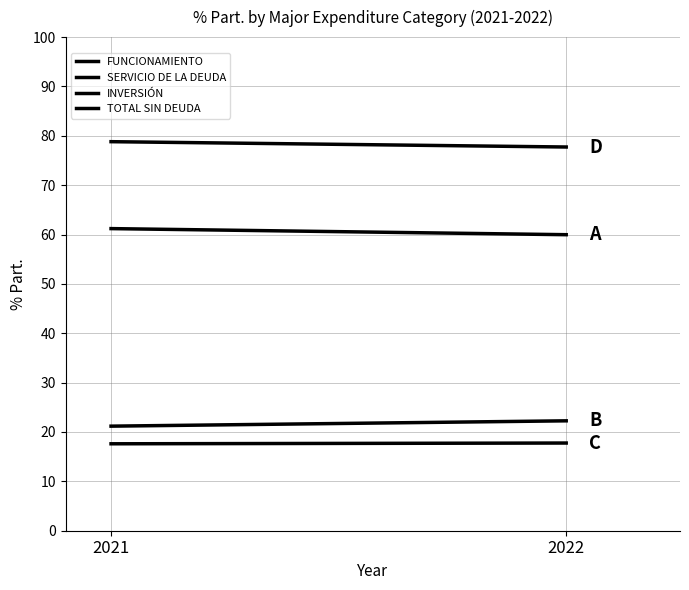

Reading left to right, list all the values displayed in this chart.

FUNCIONAMIENTO: 2021=61.2	2022=60.0
SERVICIO DE LA DEUDA: 2021=21.2	2022=22.3
INVERSIÓN: 2021=17.6	2022=17.8
TOTAL SIN DEUDA: 2021=78.8	2022=77.7